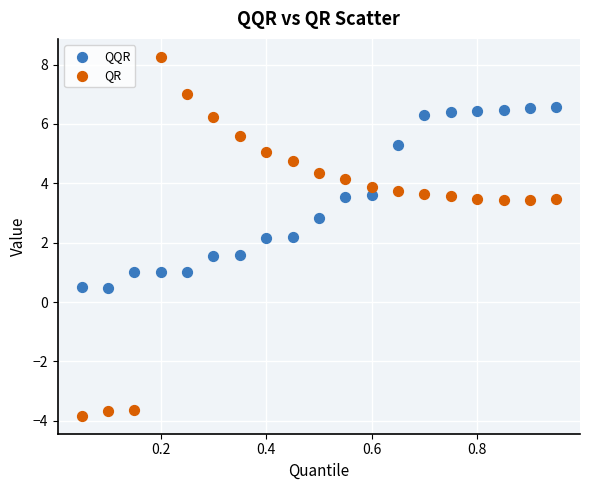

What are all the series names shown in the legend?

QQR, QR